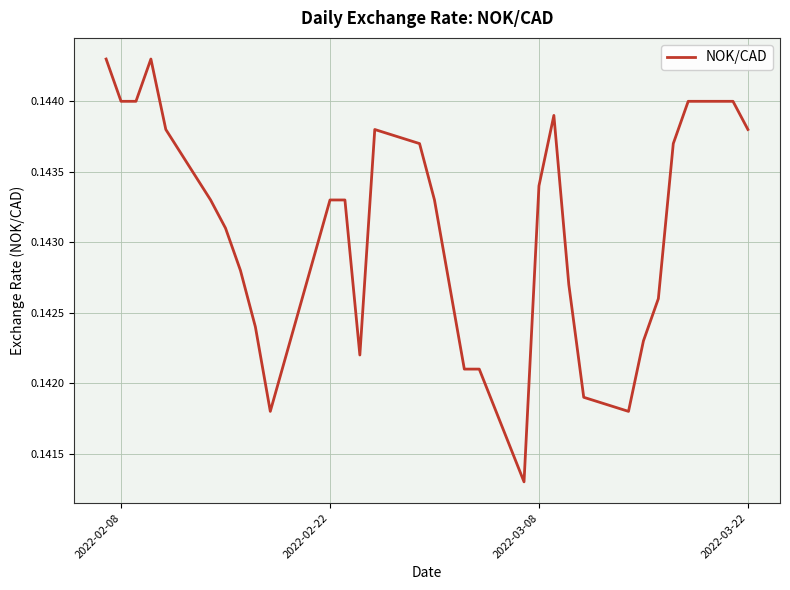

The chart shows a value of 0.2 at 2022-03-08. True or false?

False